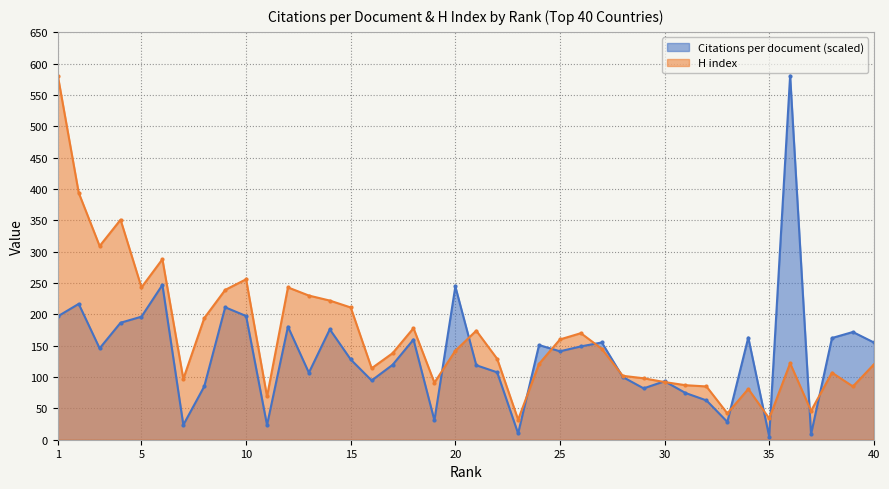

Rank the series at 20 from lowest to highest value.

H index, Citations per document (scaled)